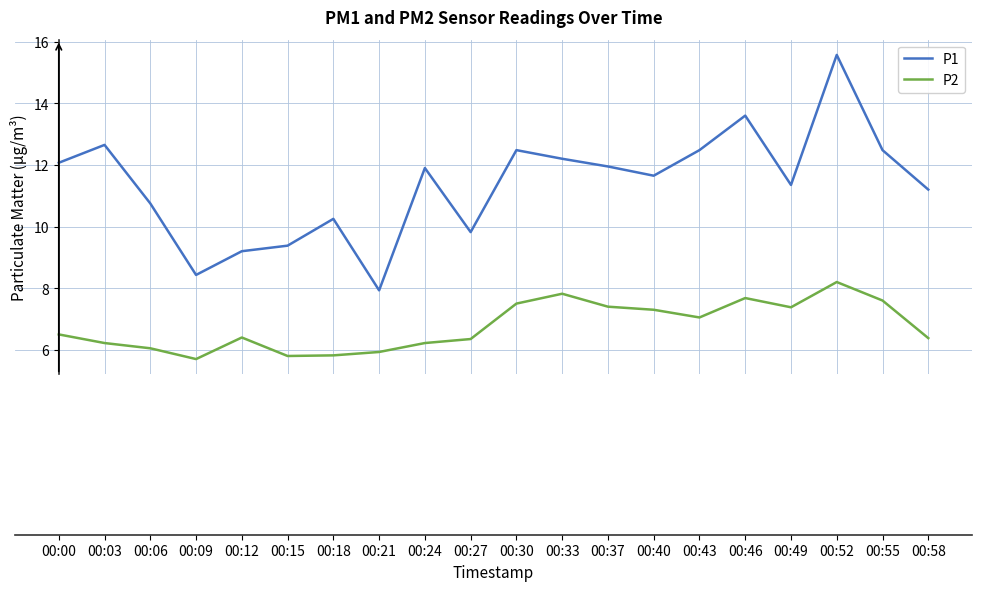

How many values in the P1 series are below 11?

7